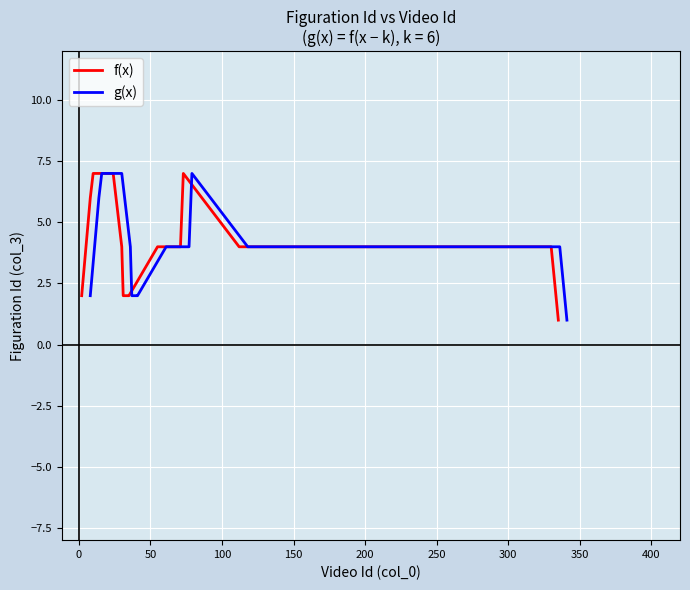

What is the average value of the f(x) series?

4